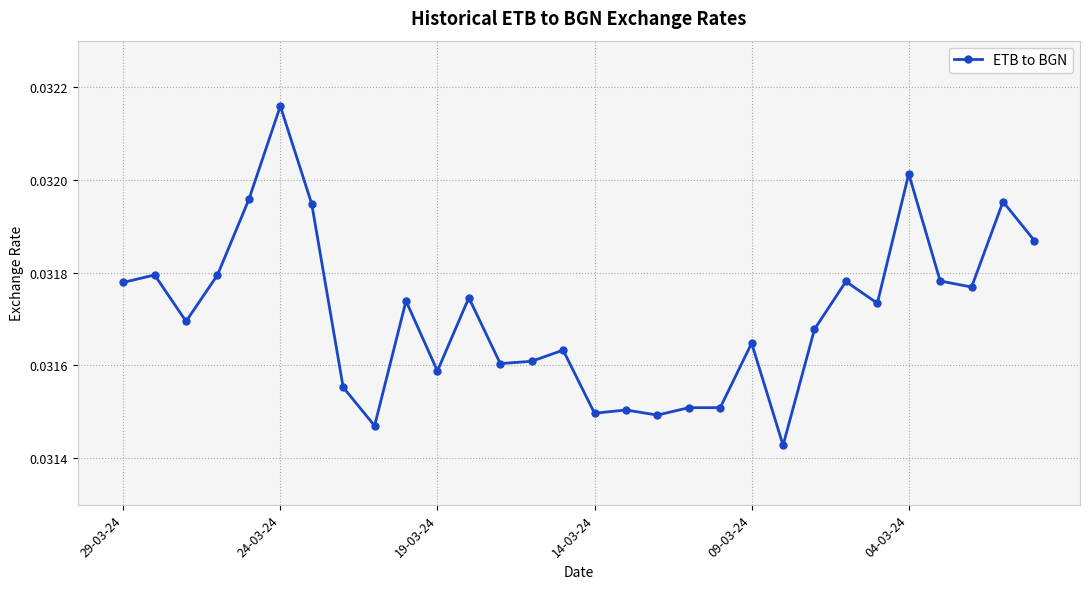

True or false: there are more than 2 points higher than both neighbors.

True